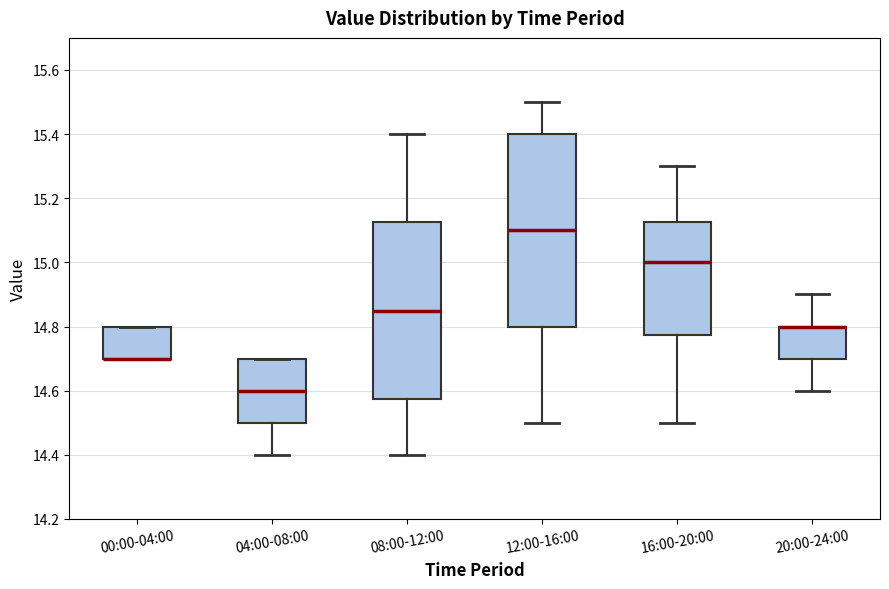

Where is the lower edge of the box for 20:00-24:00 on the y-axis? The values are not printed on the chart, so give them approximately, as read against the axis.

14.70